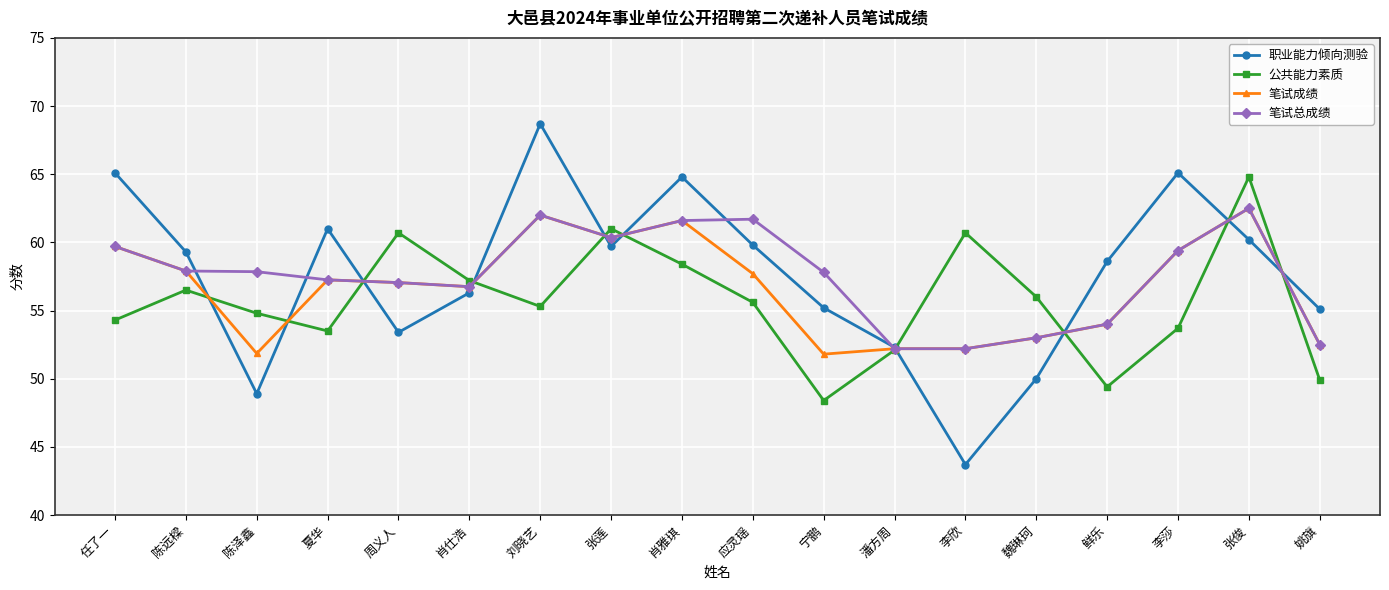

What is the smallest value displayed?

43.7